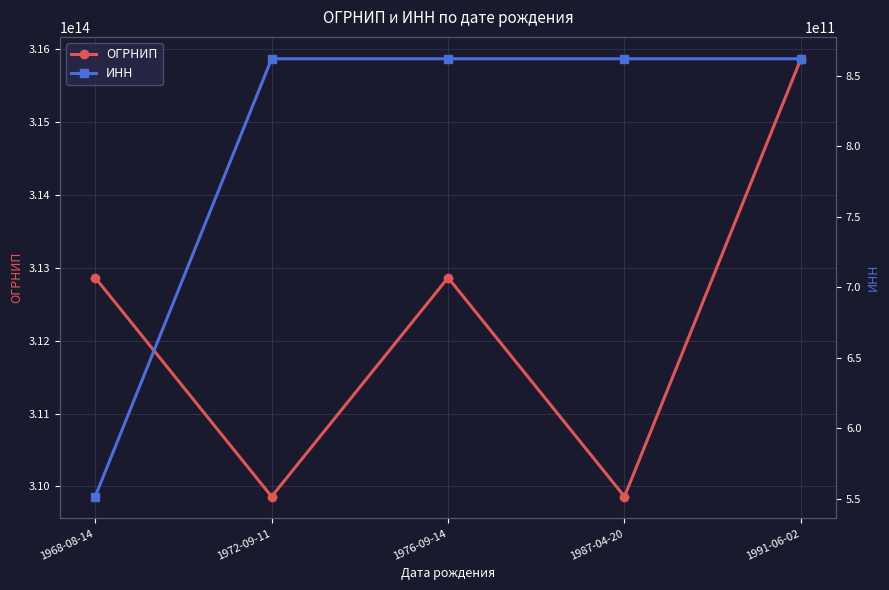

Which series has the largest range (max minus min)?

ОГРНИП